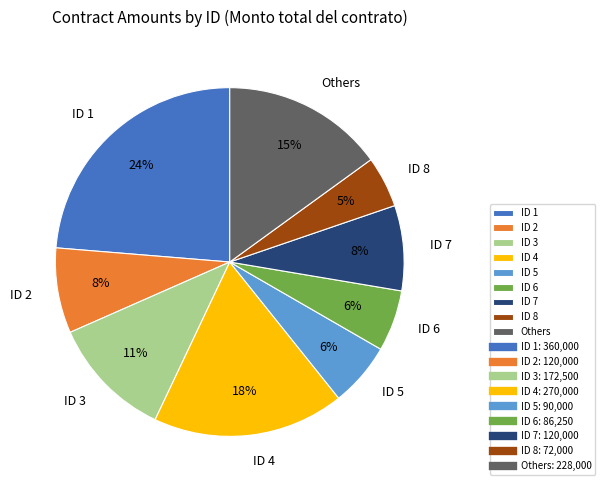

What is the smallest slice in the pie chart?

ID 8